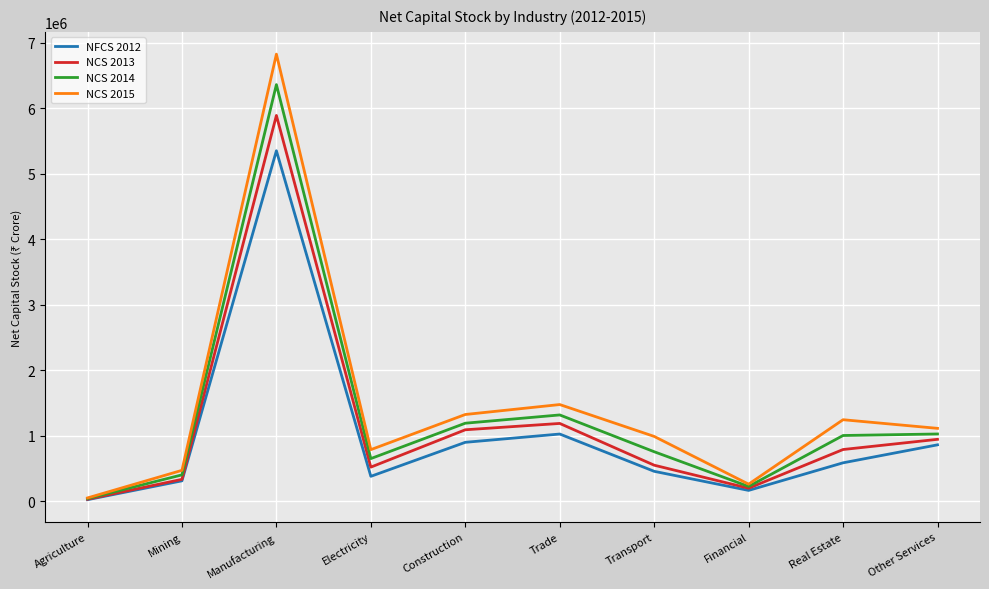

Rank the series by their average value, from highest to lowest.

NCS 2015, NCS 2014, NCS 2013, NFCS 2012